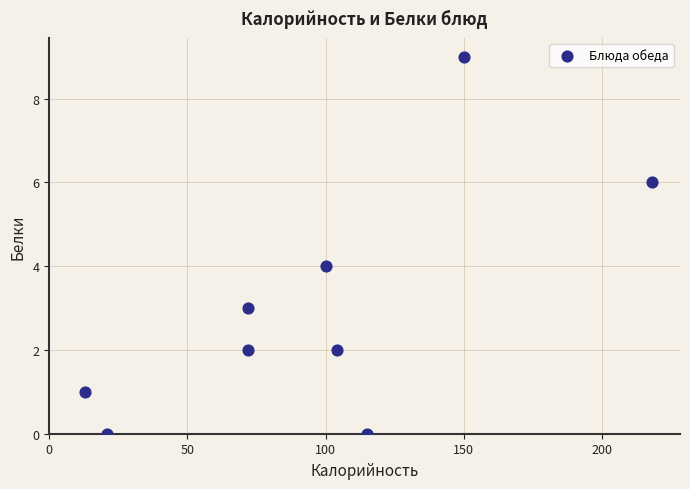

What is the average Y value?

3